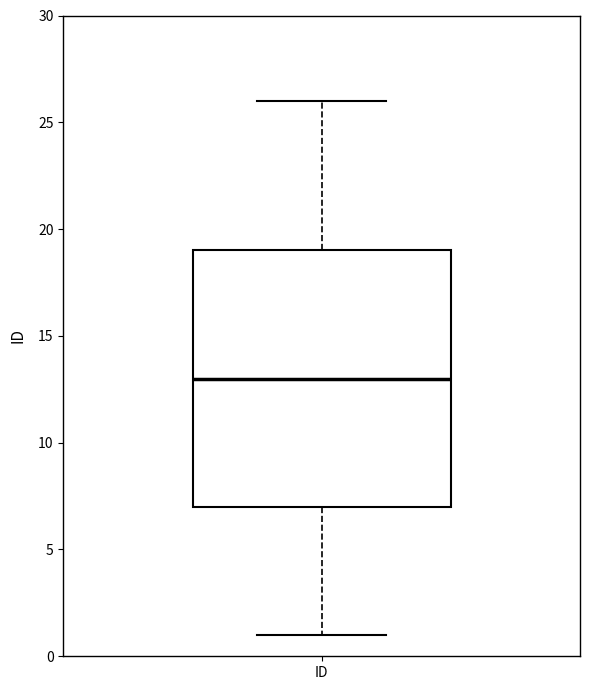

Read this box plot against the y-axis: the position of the median line, the range covered by the box, and the ends of both whiskers. The values are not printed on the chart, so give them approximately, as read against the axis.

median 13, box 7 to 19, whiskers 1 to 26